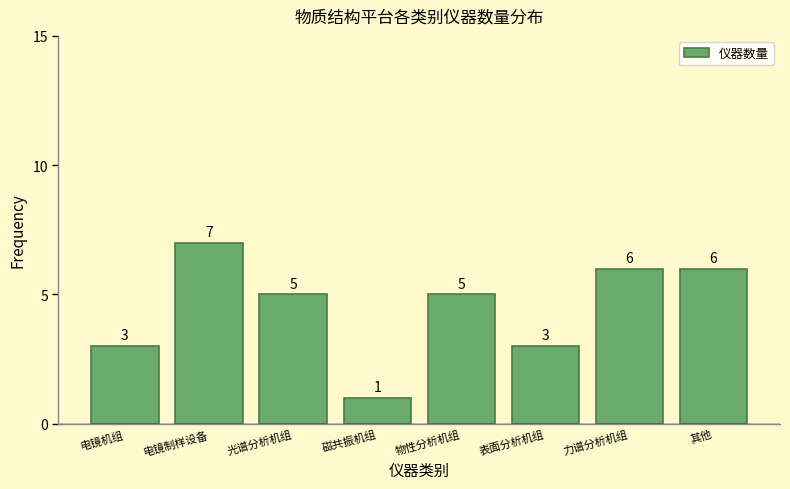

Reading left to right, extract all data points from this chart.

3	7	5	1	5	3	6	6